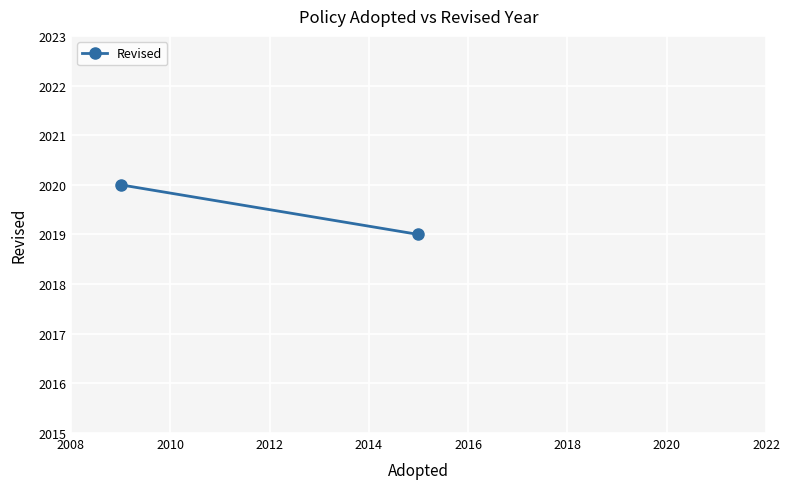

Reading right to left, transcribe all the data shown in this chart.

2019	2020